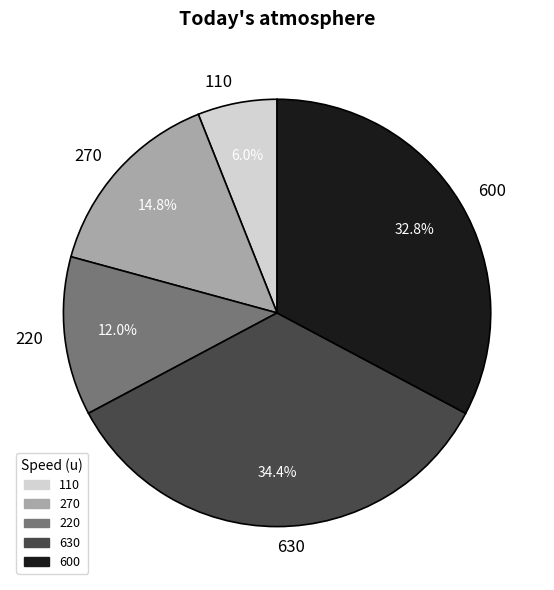

How much of the chart is everything except 600?

67.2%